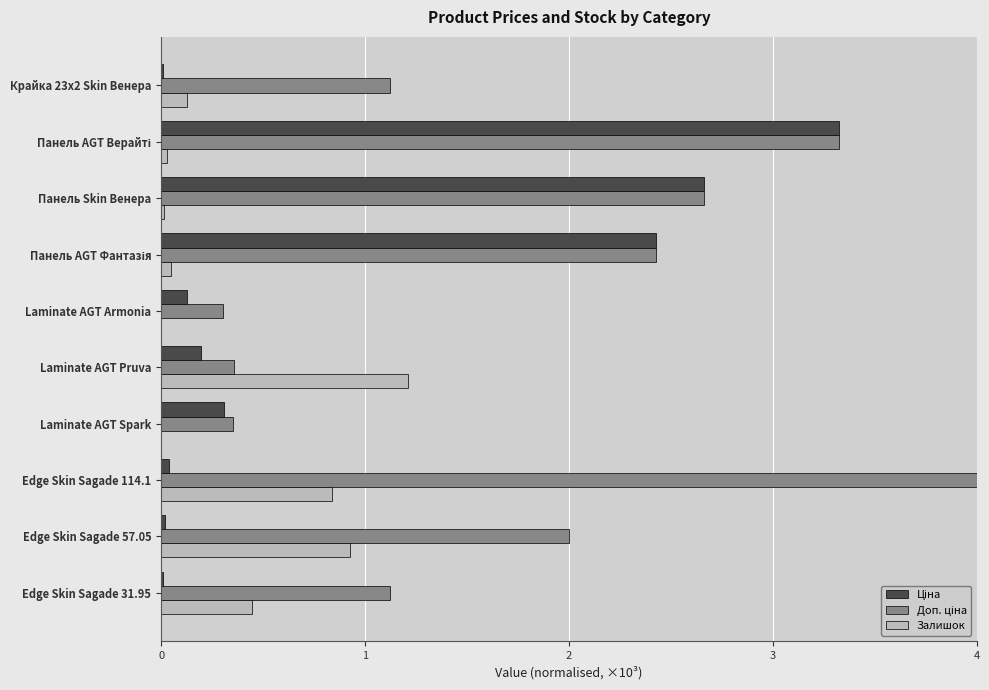

Which label corresponds to the largest value in the chart?

Edge Skin Sagade 114.1